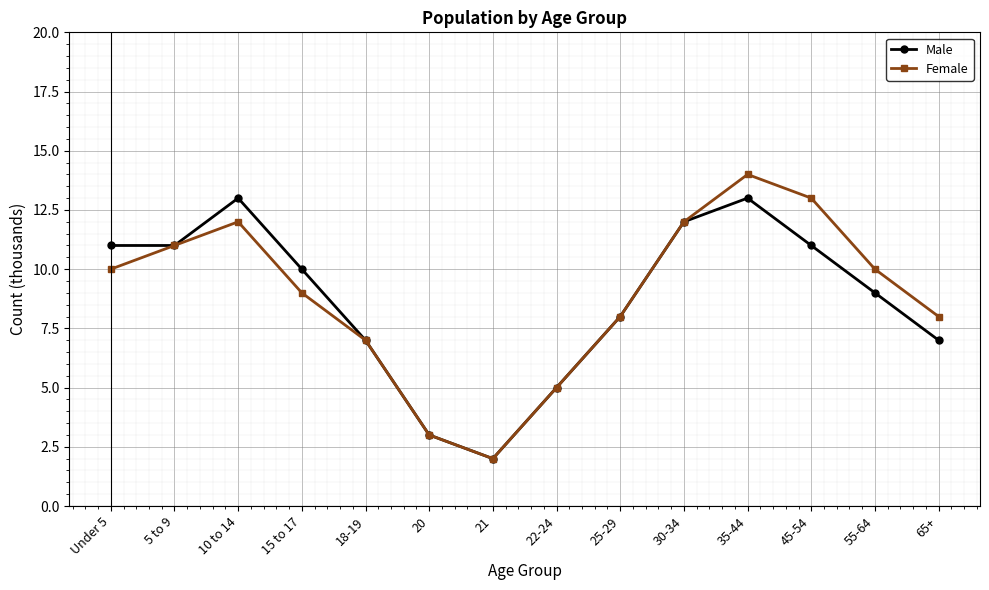

What is the highest value of the Female series?

14